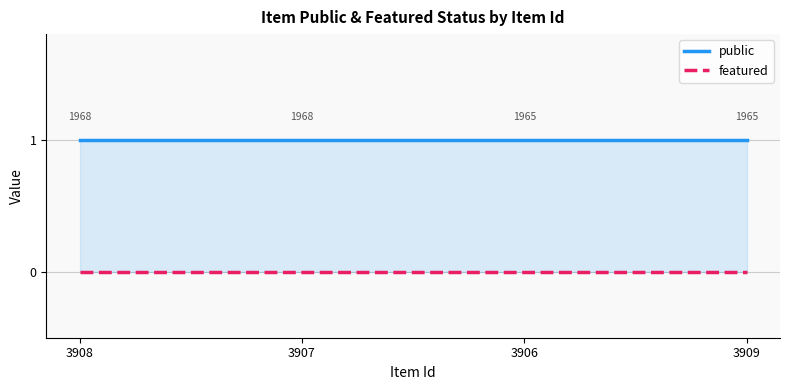

List the series in order of their peak value, highest first.

public, featured